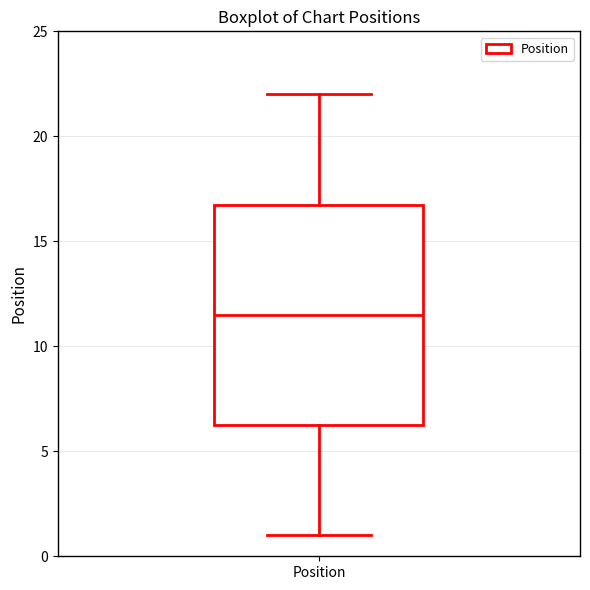

Read this box plot against the y-axis: the position of the median line, the range covered by the box, and the ends of both whiskers. The values are not printed on the chart, so give them approximately, as read against the axis.

median 11.5, box 6.5 to 17.0, whiskers 1.0 to 22.0